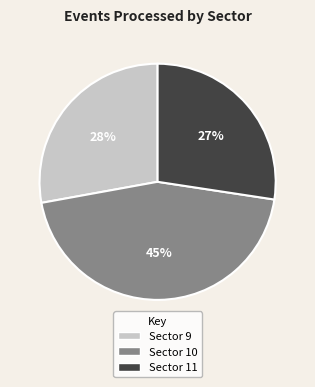

Is there any slice that represents more than half of the pie?

No